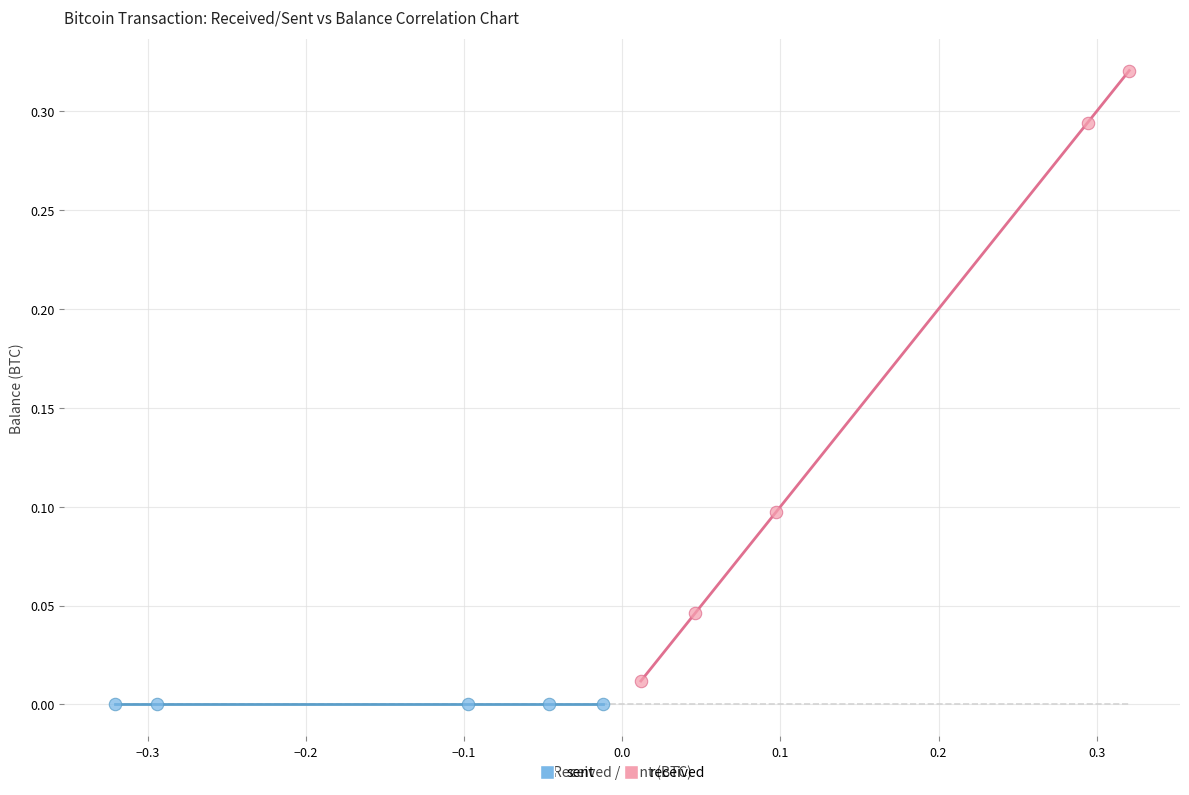

Which series contains the highest Y value?

received